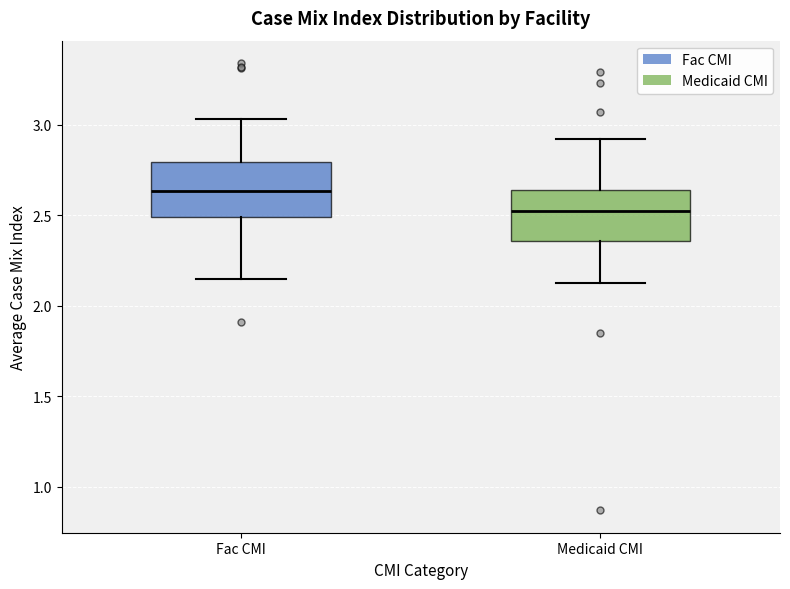

Which box has the highest median line?

Fac CMI